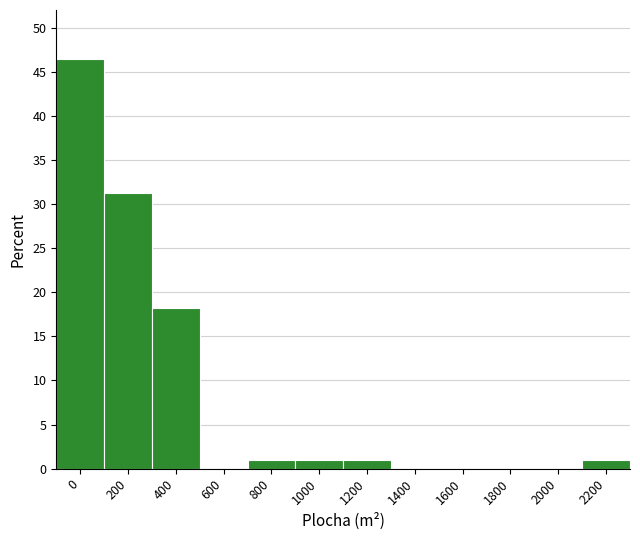

Reading left to right, what are all the values shown in this chart?

0=46.5	200=31.3	400=18.2	600=0.0	800=1.0	1000=1.0	1200=1.0	1400=0.0	1600=0.0	1800=0.0	2000=0.0	2200=1.0